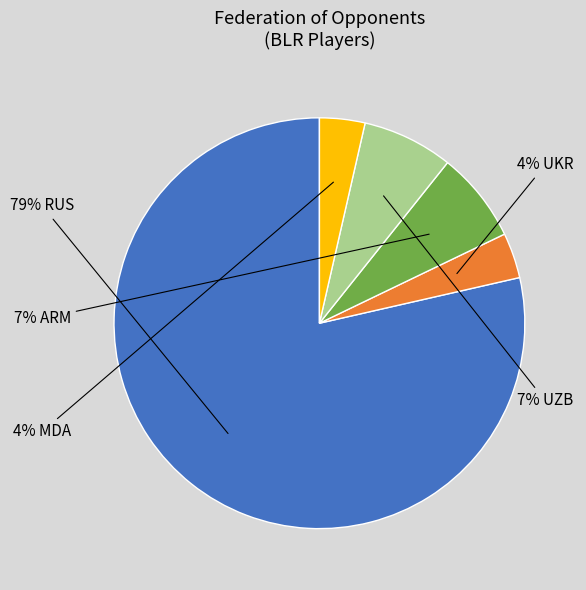

To the nearest percent, what is the average slice percentage?

20%